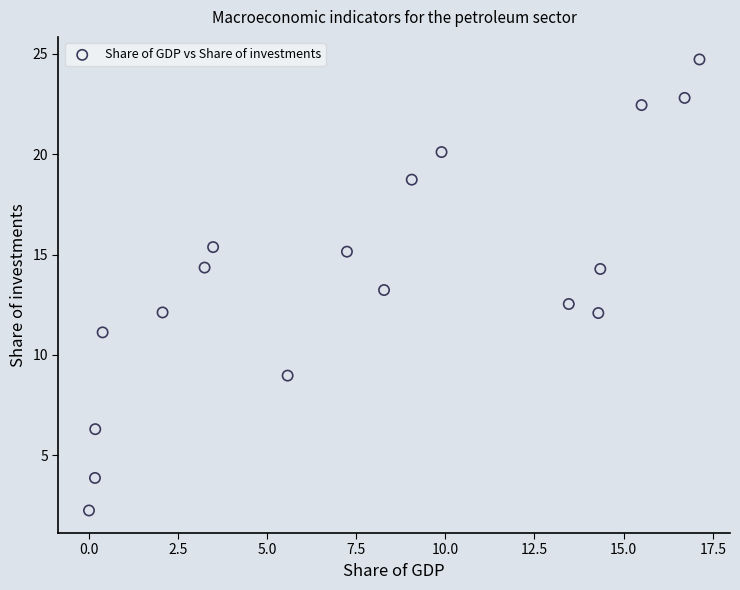

What is the range of Y values (max minus min)?

22.5